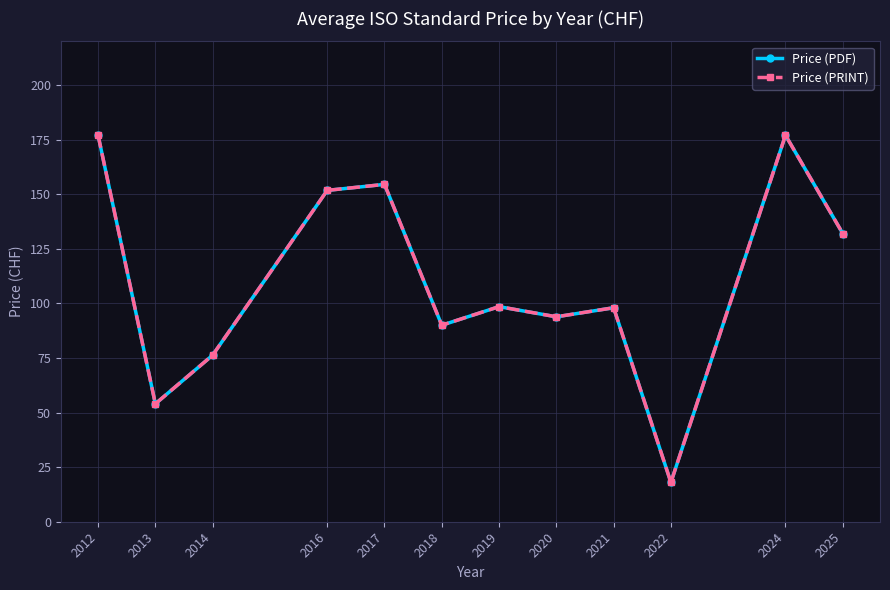

Is this an area chart (filled region under the line)?

No